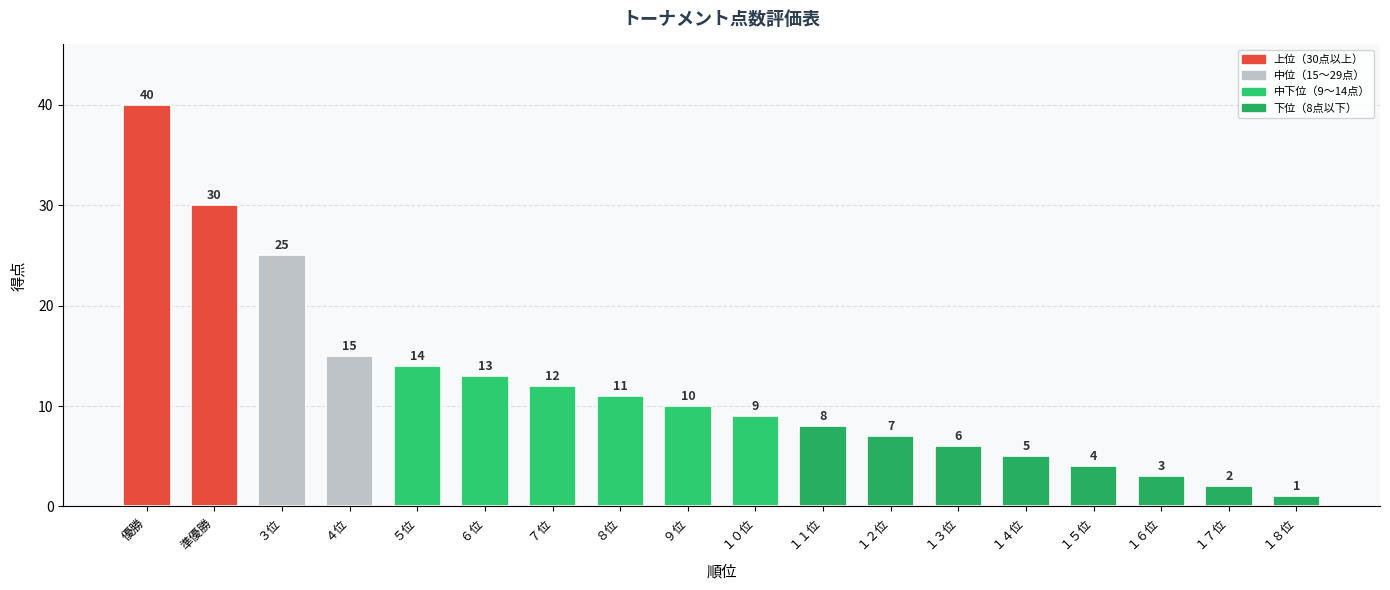

The chart shows a value of 40 at 優勝. True or false?

True